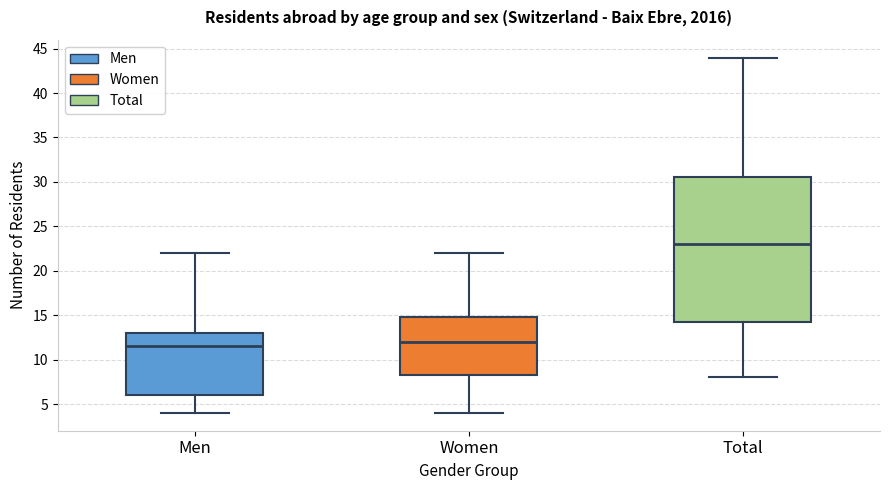

Reading left to right, read every box against the y-axis: the position of its median line, the range the box covers, and the ends of its whiskers. The values are not printed on the chart, so give them approximately, as read against the axis.

Men: median 11.5, box 6.0 to 13.0, whiskers 4.0 to 22.0
Women: median 12.0, box 8.5 to 15.0, whiskers 4.0 to 22.0
Total: median 23.0, box 14.5 to 30.5, whiskers 8.0 to 44.0